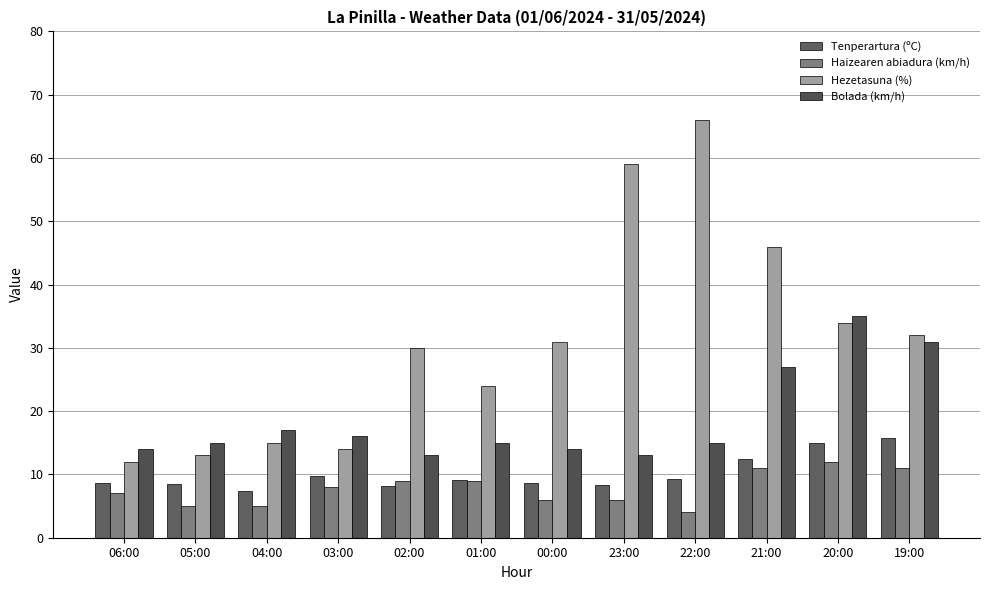

Which series has the largest total across all categories?

Hezetasuna (%)